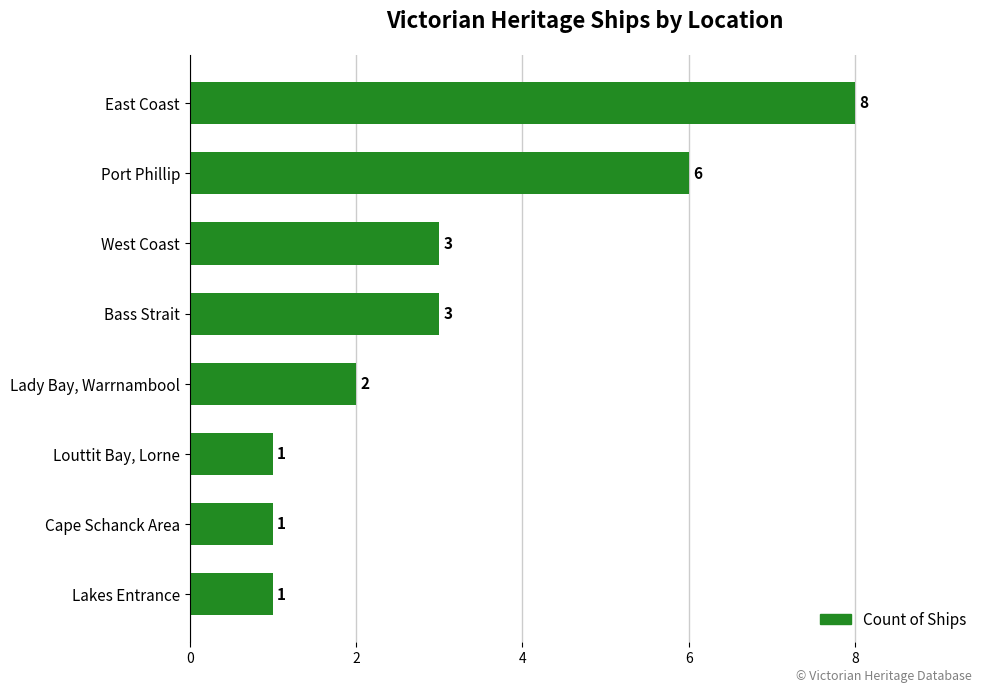

Is it true that the value at Lady Bay, Warrnambool is 1?

False